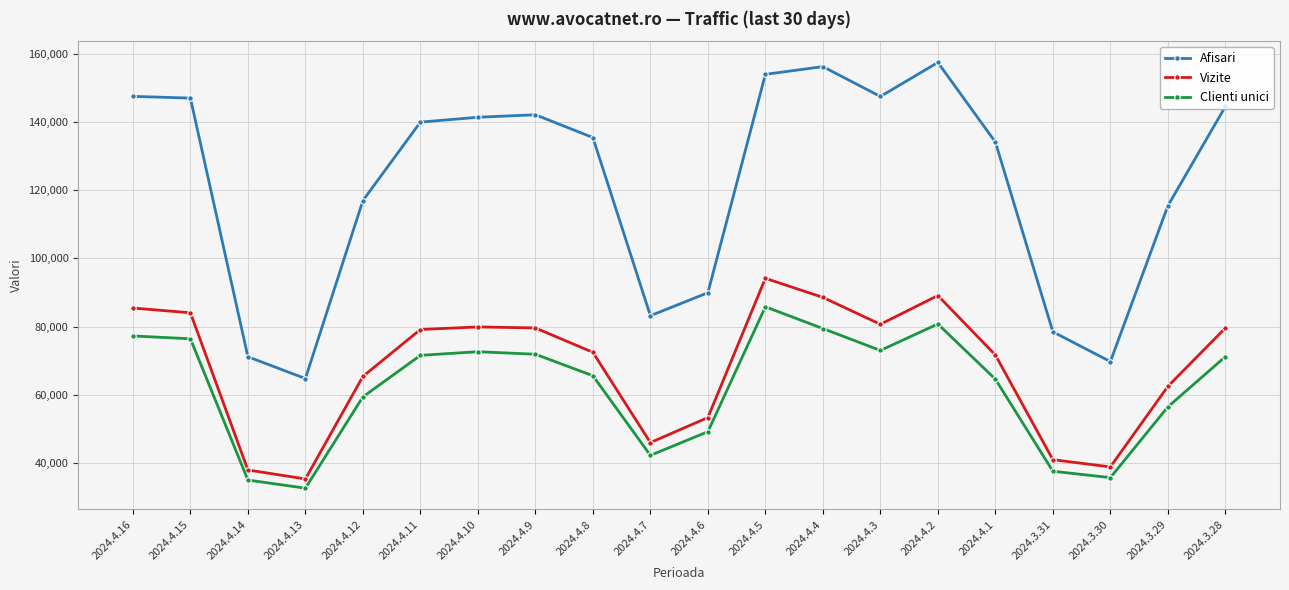

True or false: Afisari has more than 1 points higher than both neighbors.

True